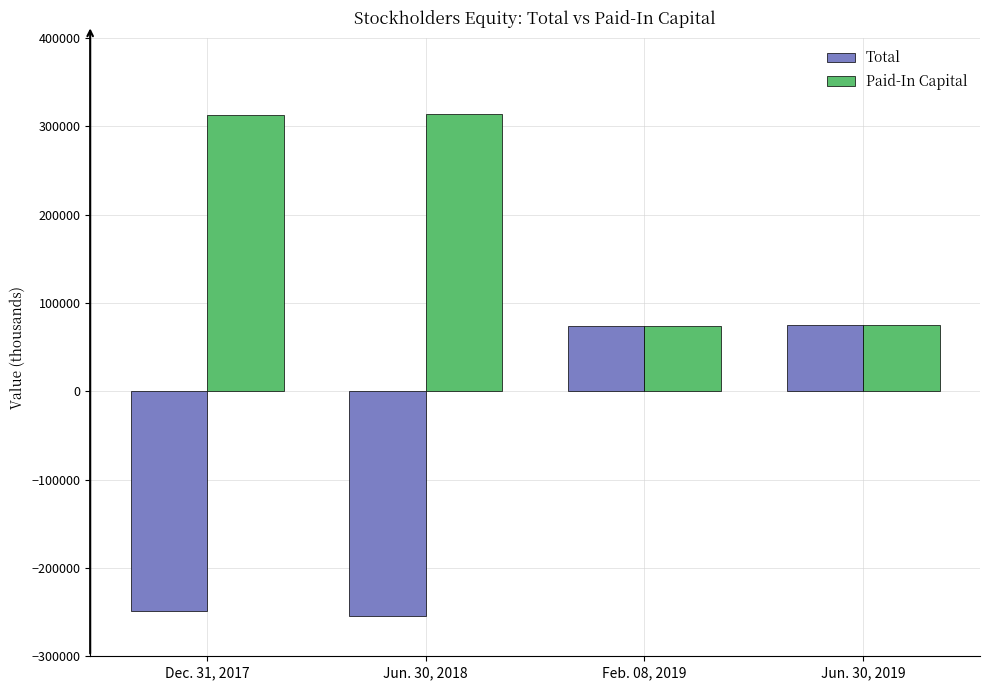

What is the value of the Paid-In Capital bar at the 4th from the left?

74678